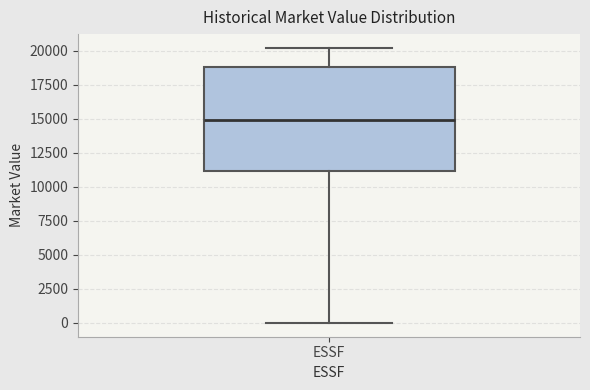

Transcribe this box plot: give where the median line is, the range the box spans, and where the two whiskers end, as read against the y-axis. The values are not printed on the chart, so give them approximately, as read against the axis.

median 15000, box 11000 to 19000, whiskers 0 to 20000